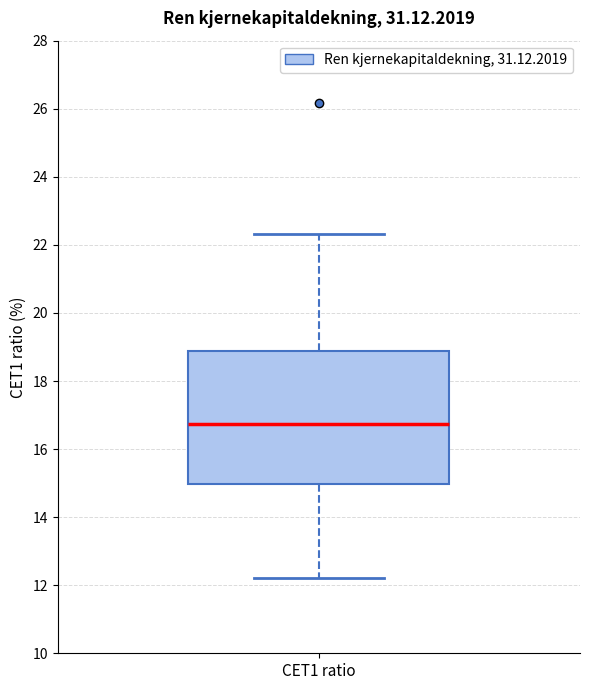

Read this box plot against the y-axis: the position of the median line, the range covered by the box, and the ends of both whiskers. The values are not printed on the chart, so give them approximately, as read against the axis.

median 16.8, box 15.0 to 18.8, whiskers 12.2 to 22.4